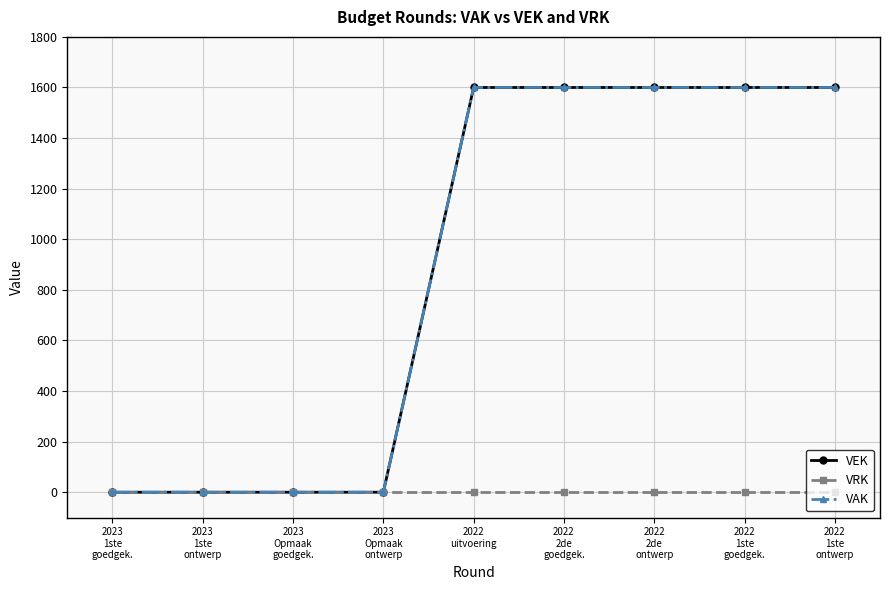

True or false: VAK has more than 2 points higher than both neighbors.

False